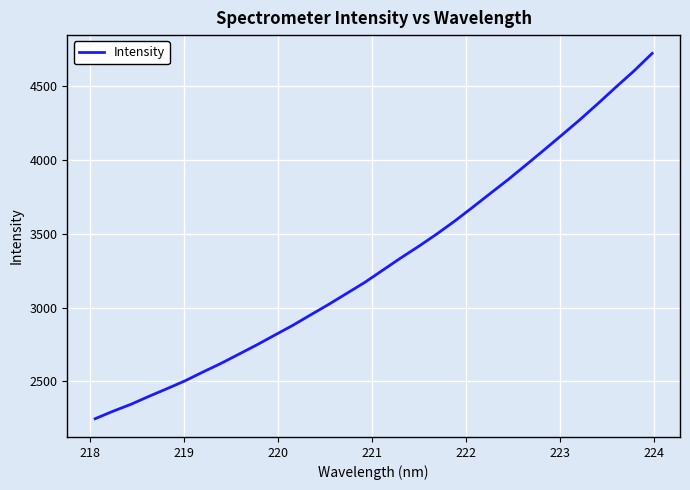

What is the maximum value shown in the chart?

4718.8